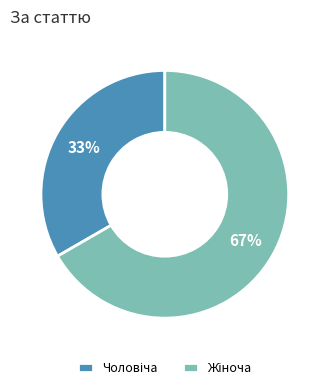

To the nearest percent, what is the average slice percentage?

50%